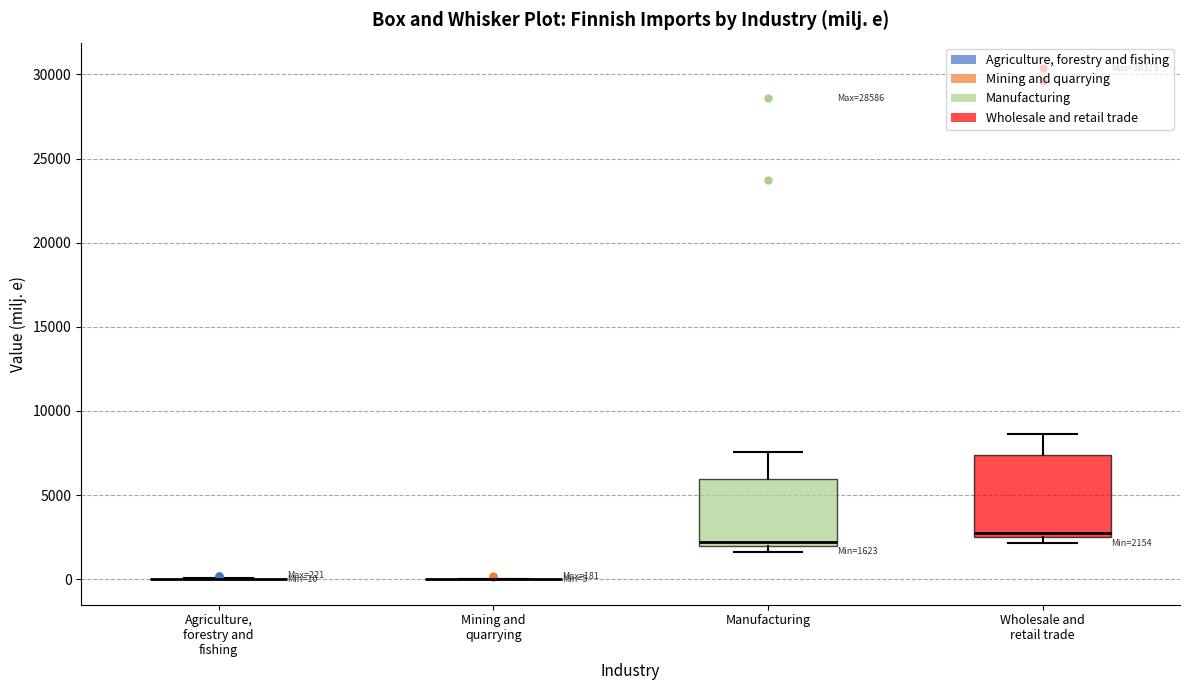

Comparing the boxes themselves (not the whiskers), which one is the tallest?

Wholesale and retail trade